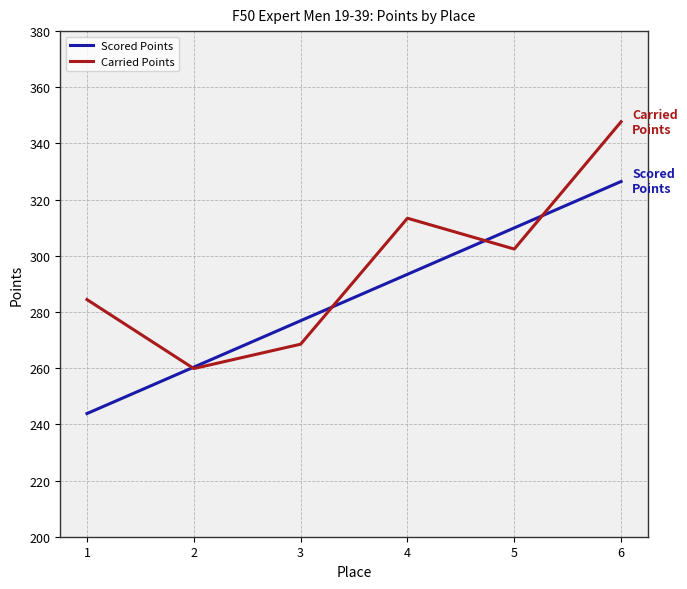

How many intersections are there between Scored Points and Carried Points?

4